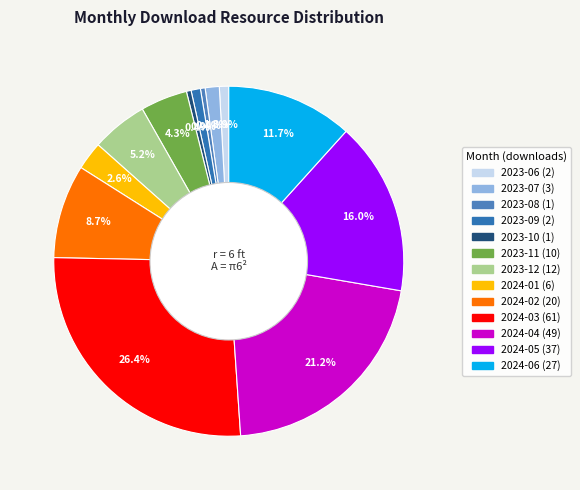

How many segments does this pie chart have?

13